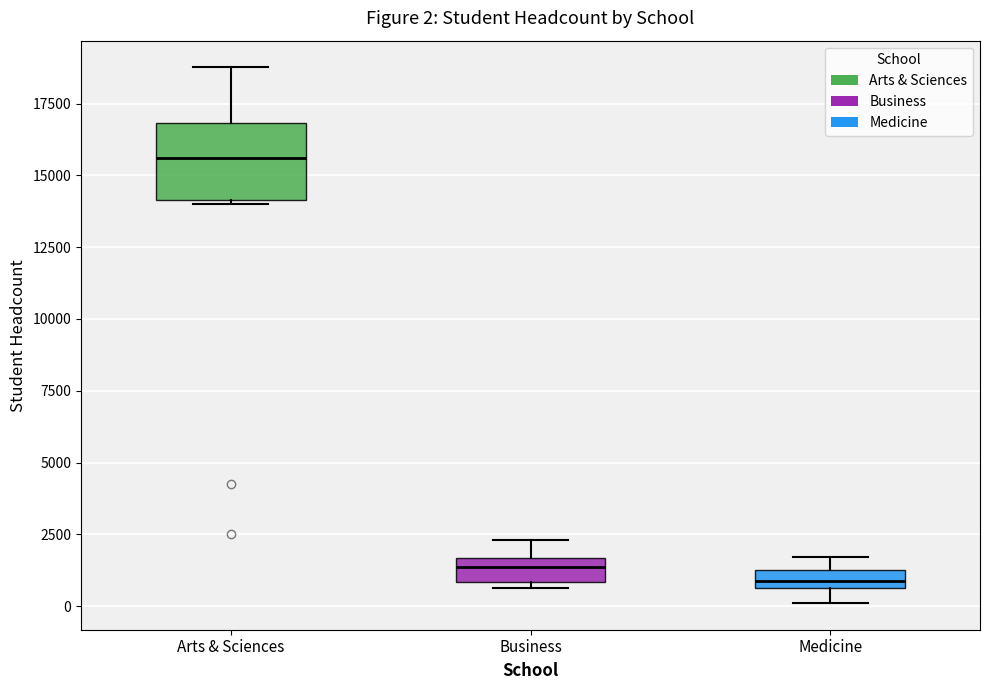

Comparing the boxes themselves (not the whiskers), which one is the tallest?

Arts & Sciences